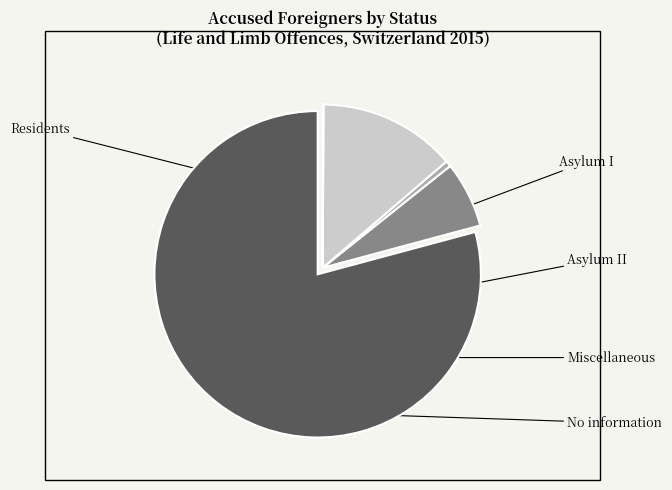

Does any single category account for the majority?

Yes